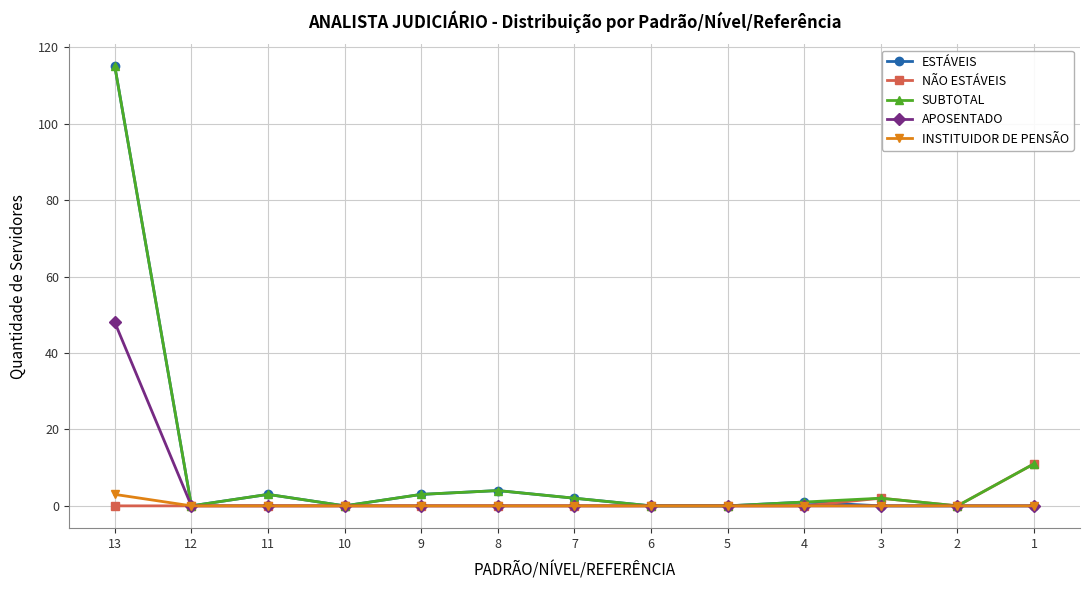

What are all the series names shown in the legend?

ESTÁVEIS, NÃO ESTÁVEIS, SUBTOTAL, APOSENTADO, INSTITUIDOR DE PENSÃO